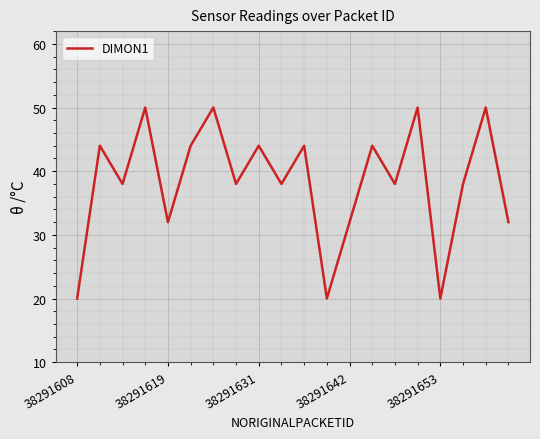

What is the difference between the maximum and minimum values?

30.0